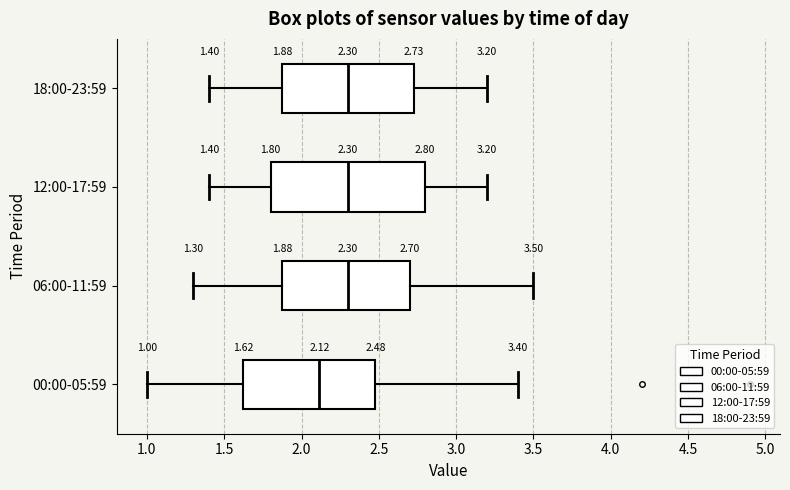

Which box's median line is the furthest to the left?

00:00-05:59